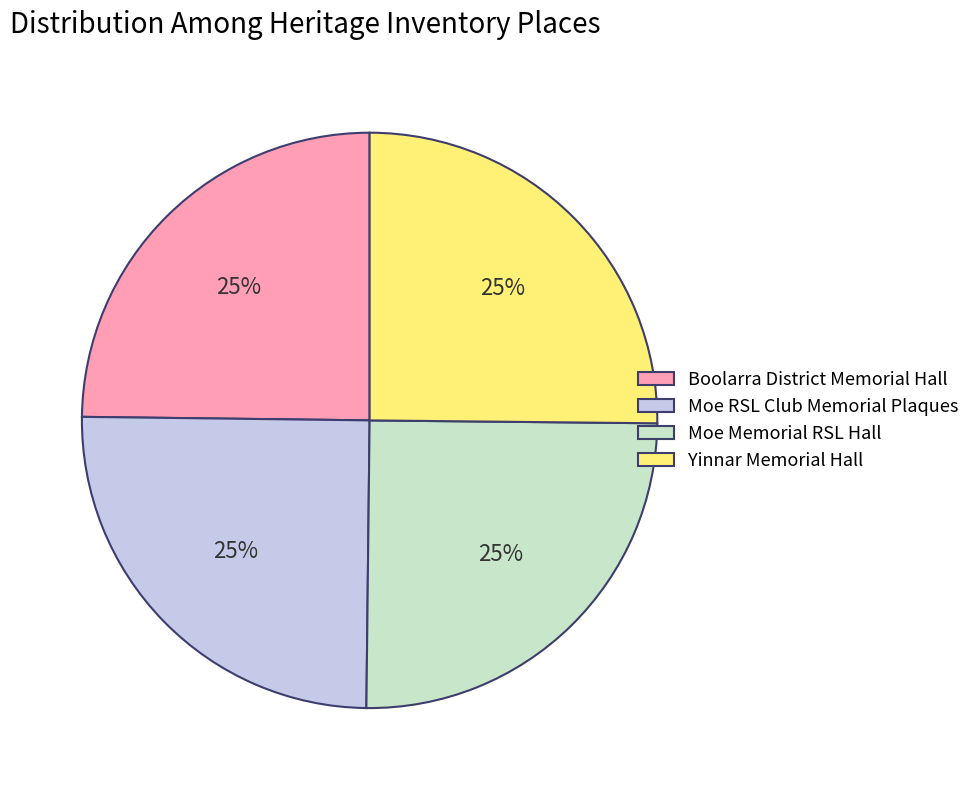

What percentage is the Boolarra District Memorial Hall slice, to the nearest percent?

25%